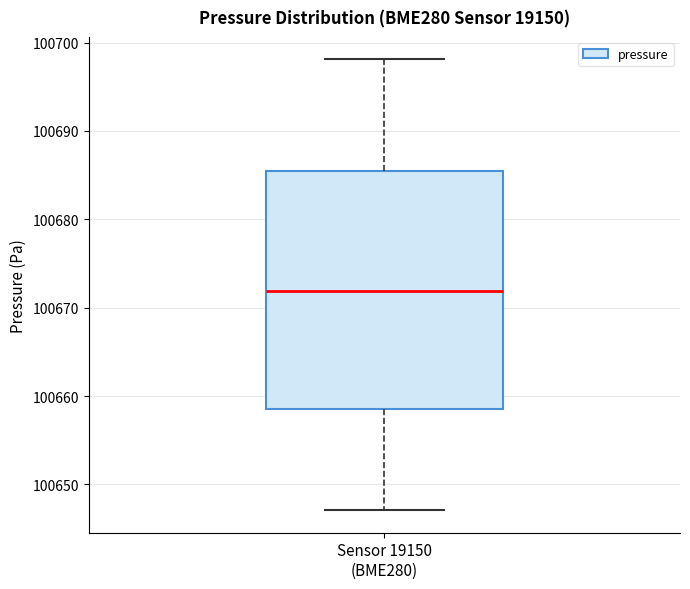

Read this box plot against the y-axis: the position of the median line, the range covered by the box, and the ends of both whiskers. The values are not printed on the chart, so give them approximately, as read against the axis.

median 100672, box 100659 to 100686, whiskers 100647 to 100698